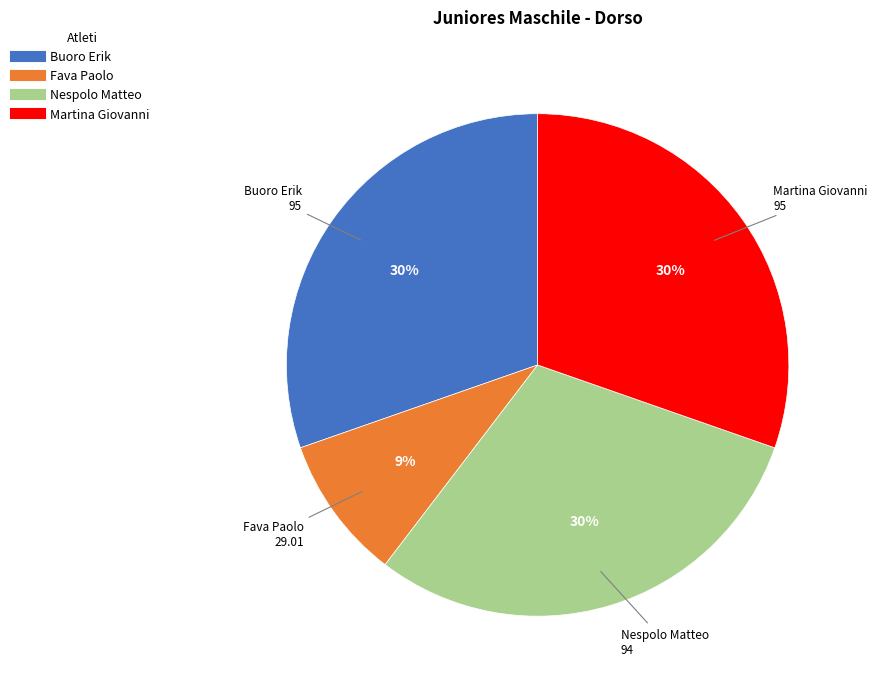

What is the ratio of the value at Martina Giovanni to the value at Buoro Erik?

1.0